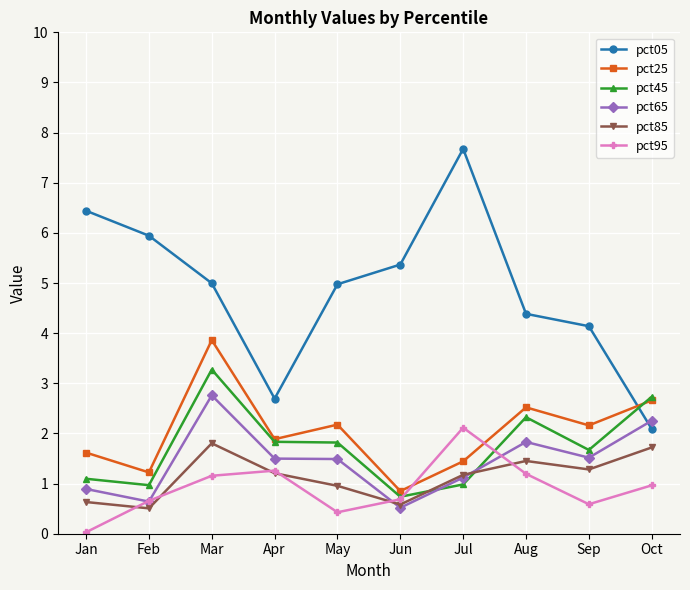

True or false: pct05 has more than 1 interior local peaks.

False